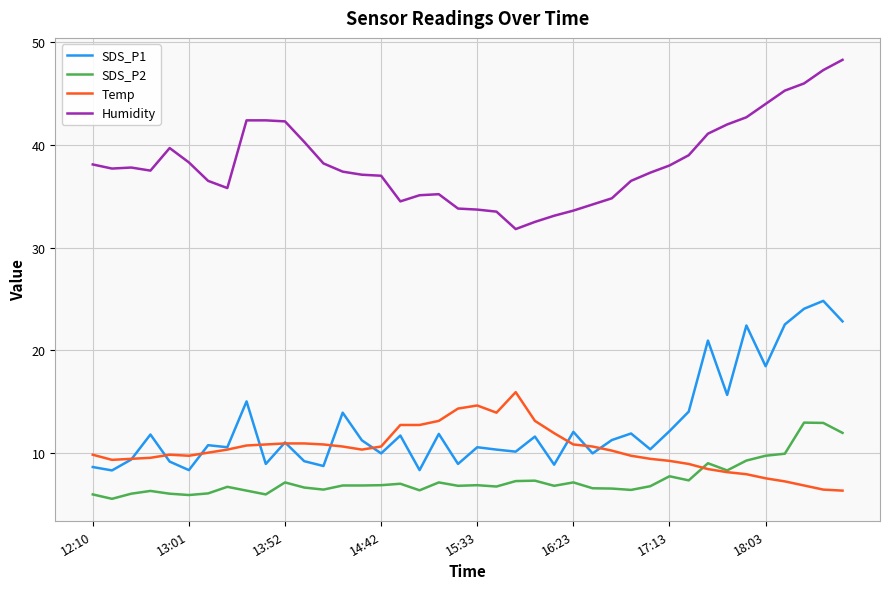

What is the minimum value shown in the chart?

5.5